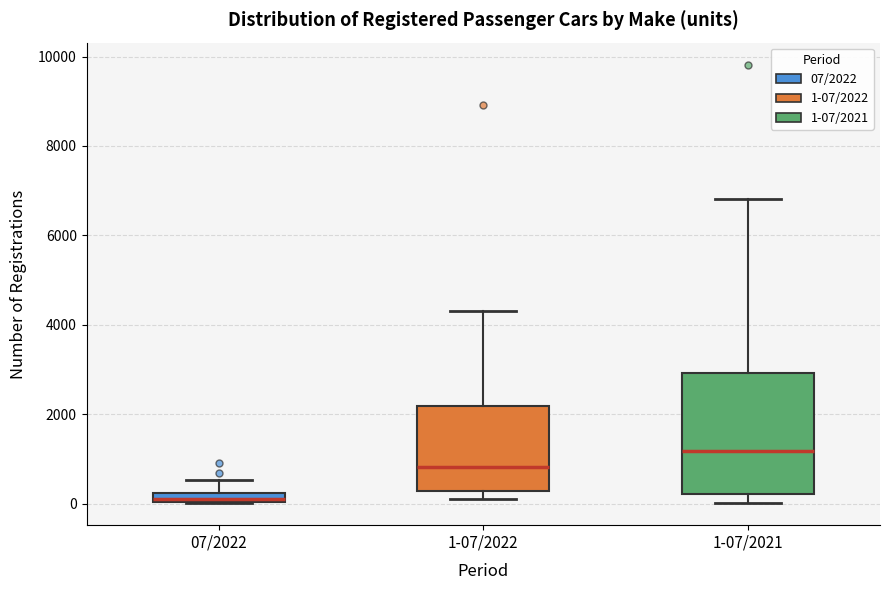

Where is the upper edge of the box for 1-07/2021 on the y-axis? The values are not printed on the chart, so give them approximately, as read against the axis.

3000